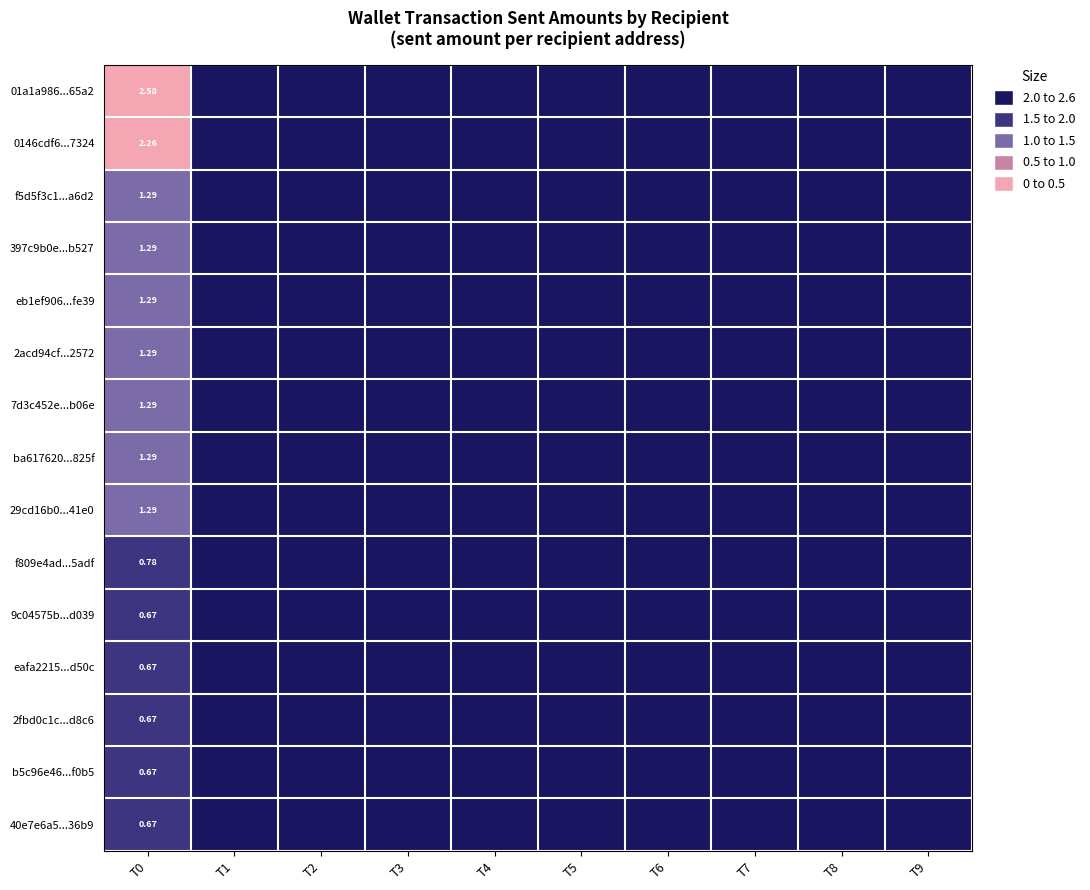

At which category is the sum across all series the highest?

T0